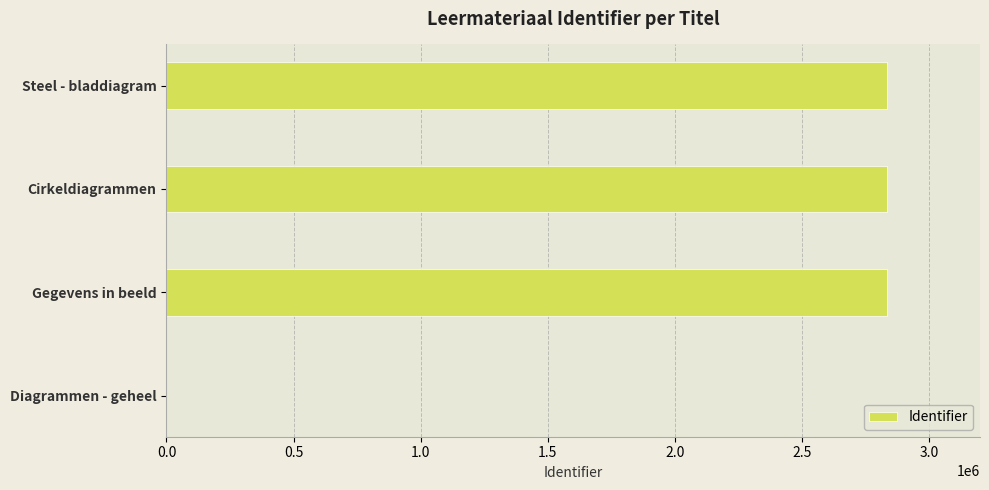

Are the bars grouped side by side (vs. stacked)?

No